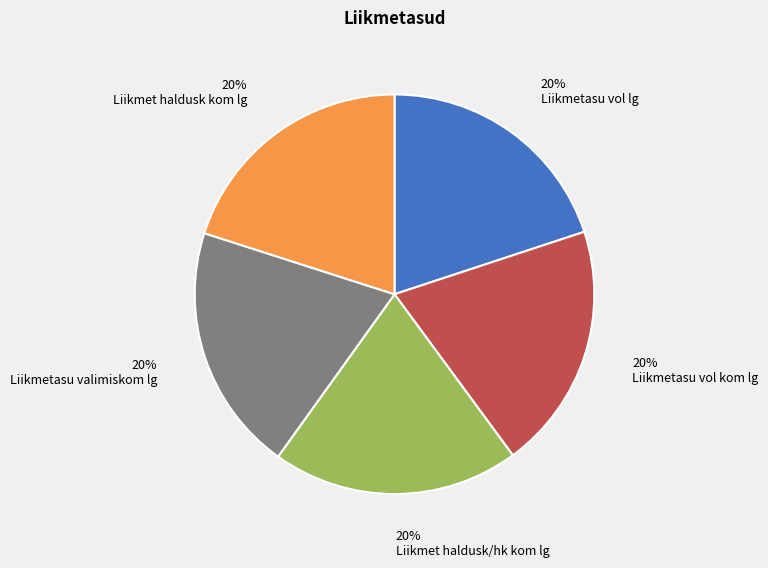

True or false: Liikmetasu vol kom lg accounts for 20% of the total.

True